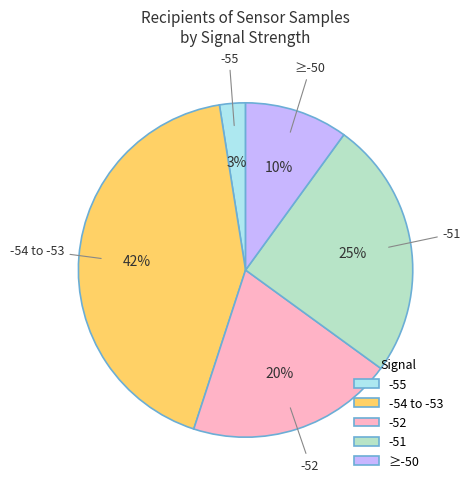

Which slice is the largest?

-54 to -53